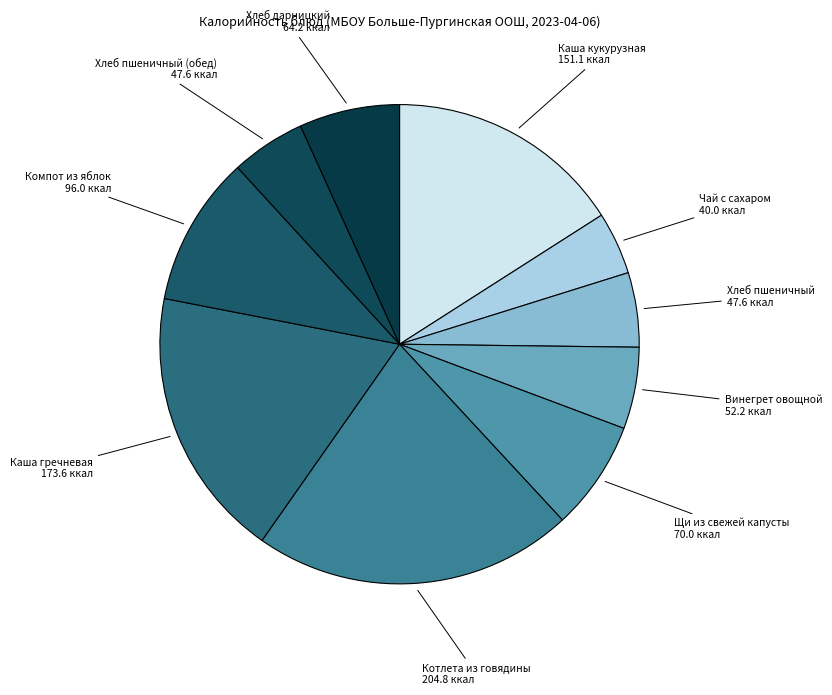

Which slice is the largest?

Котлета из говядины